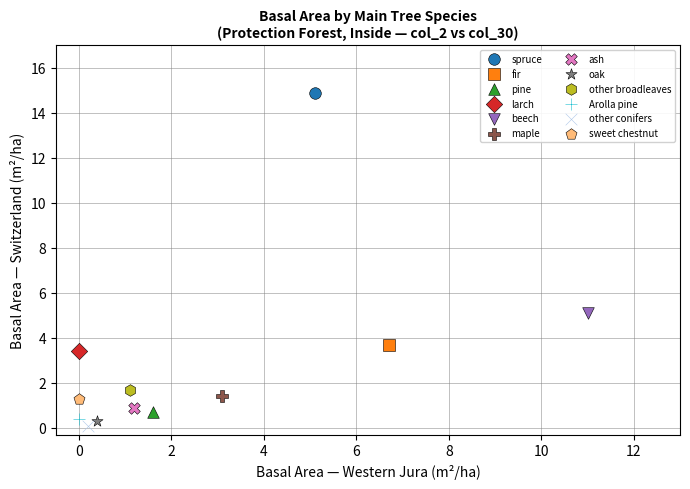

Which series reaches the maximum Y coordinate?

spruce